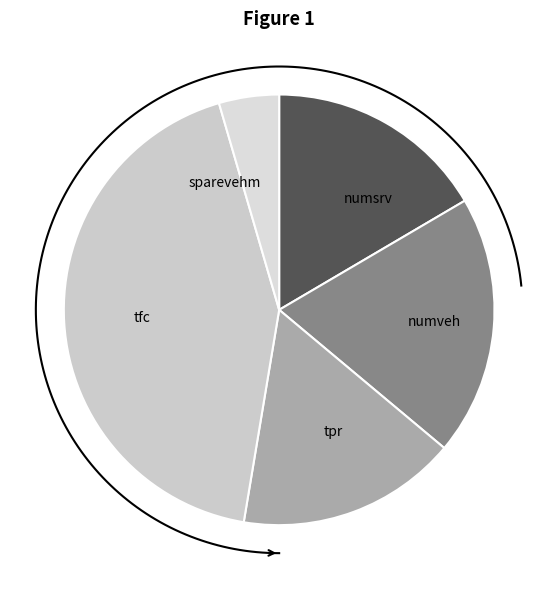

True or false: tfc accounts for 51% of the total.

False